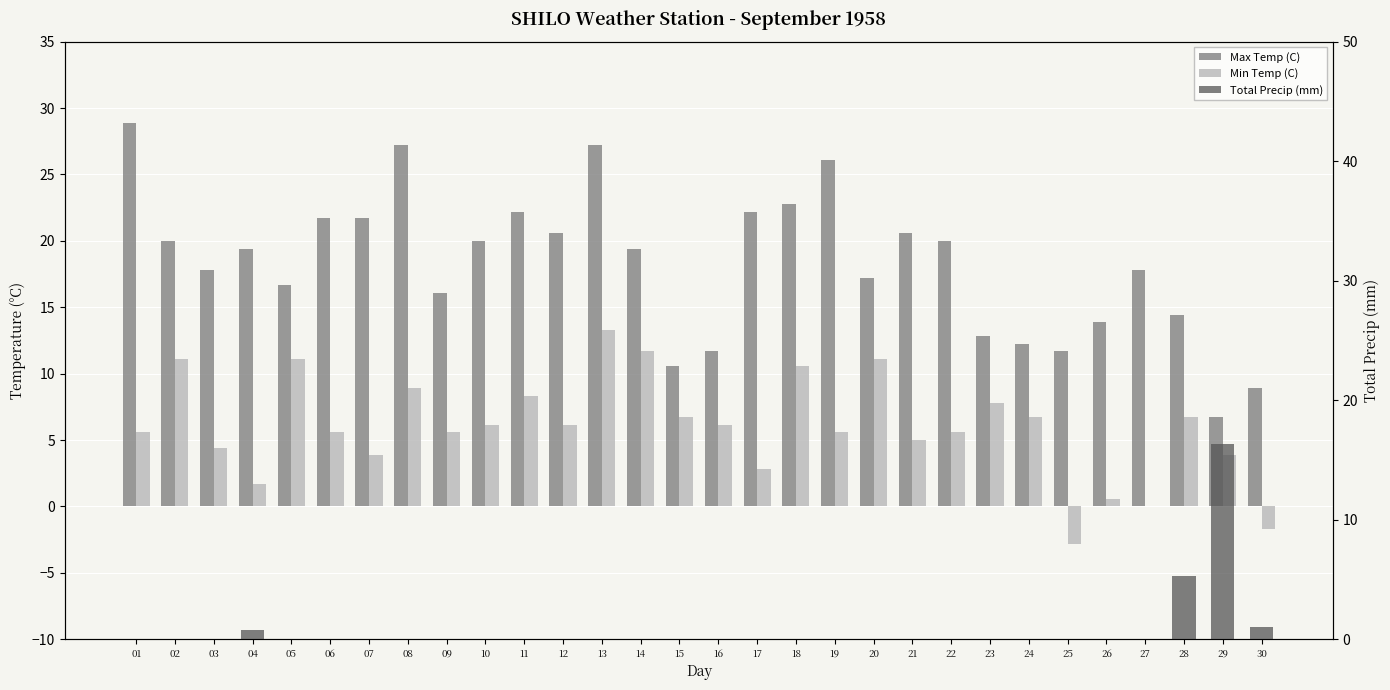

How many values in the Min Temp (C) series exceed 6?

15